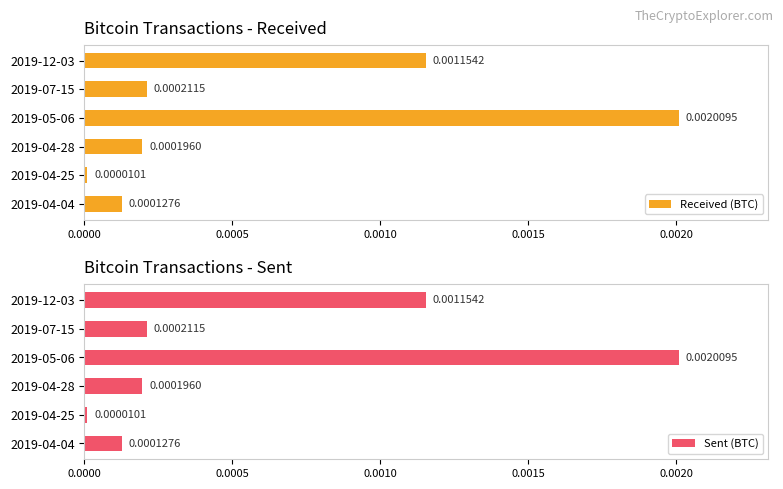

Rank the categories by Sent (BTC) value from lowest to highest.

2019-04-25, 2019-04-04, 2019-04-28, 2019-07-15, 2019-12-03, 2019-05-06